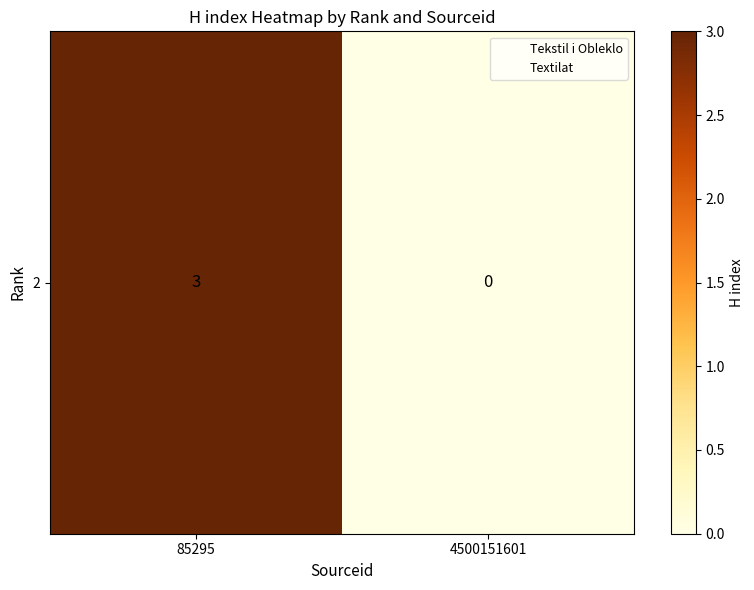

Reading right to left, list all the values displayed in this chart.

4500151601=0	85295=3